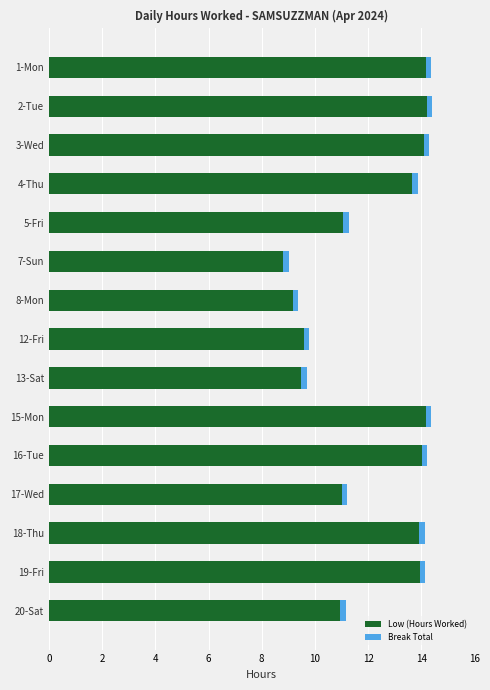

True or false: Low (Hours Worked) has a value of 15.9 at 7-Sun.

False